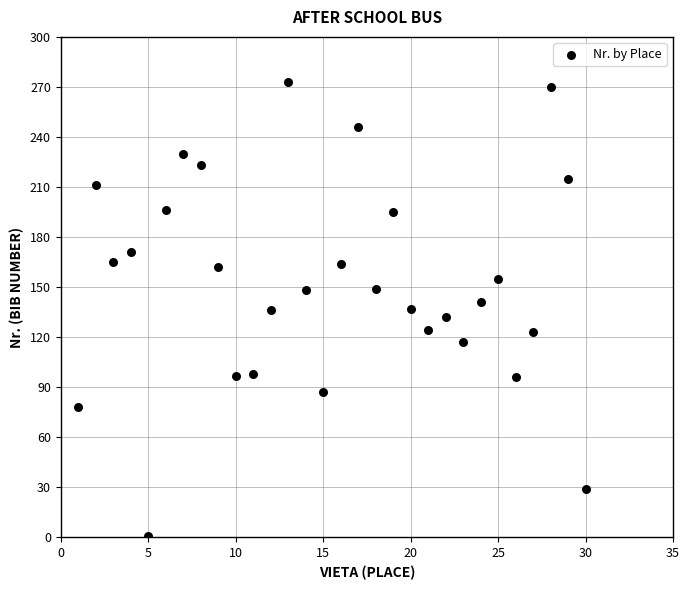

What is the range of Y values (max minus min)?

272